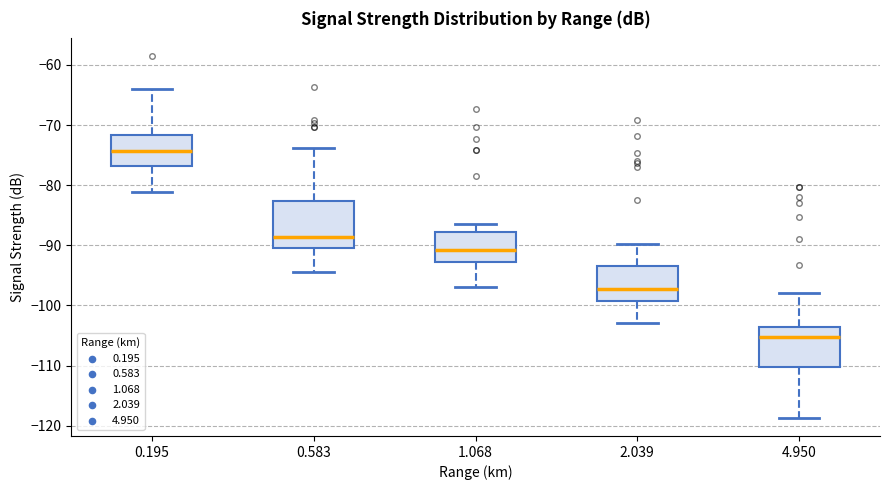

Which box's median line is the lowest?

4.950